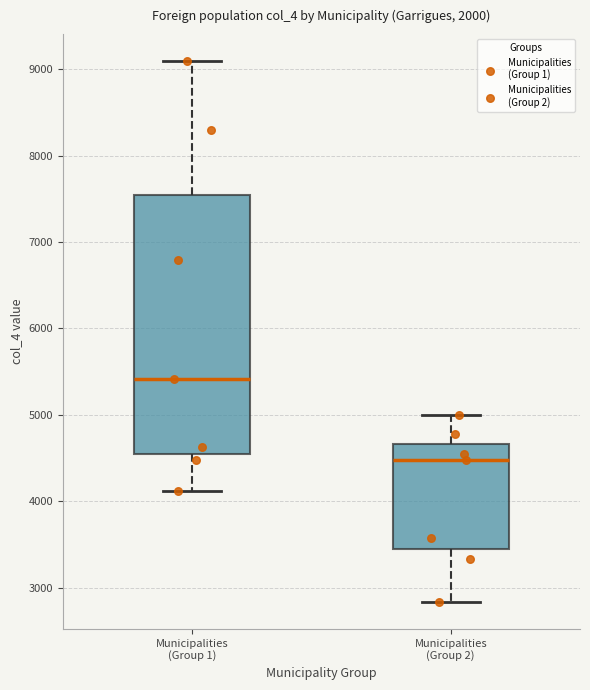

Which box's median line is the lowest?

Municipalities (Group 2)